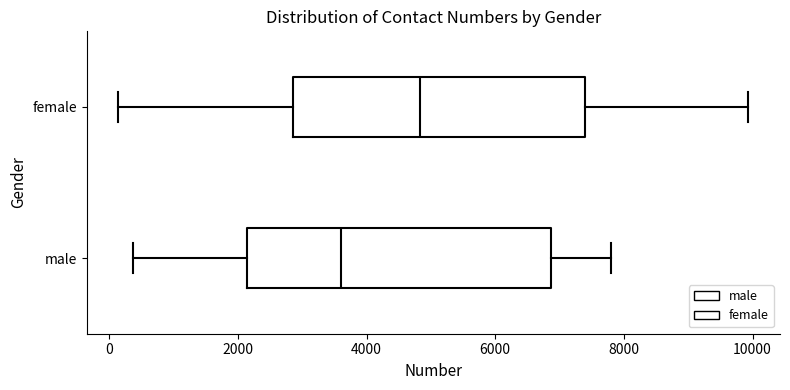

Reading bottom to top, read every box against the x-axis: the position of its median line, the range the box covers, and the ends of its whiskers. The values are not printed on the chart, so give them approximately, as read against the axis.

male: median 3600, box 2200 to 6800, whiskers 400 to 7800
female: median 4800, box 2800 to 7400, whiskers 200 to 10000